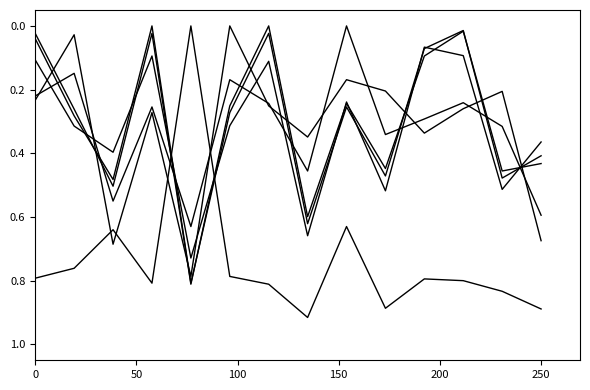

Is it true that Feira de Santana equals 0.1 at 10?

False